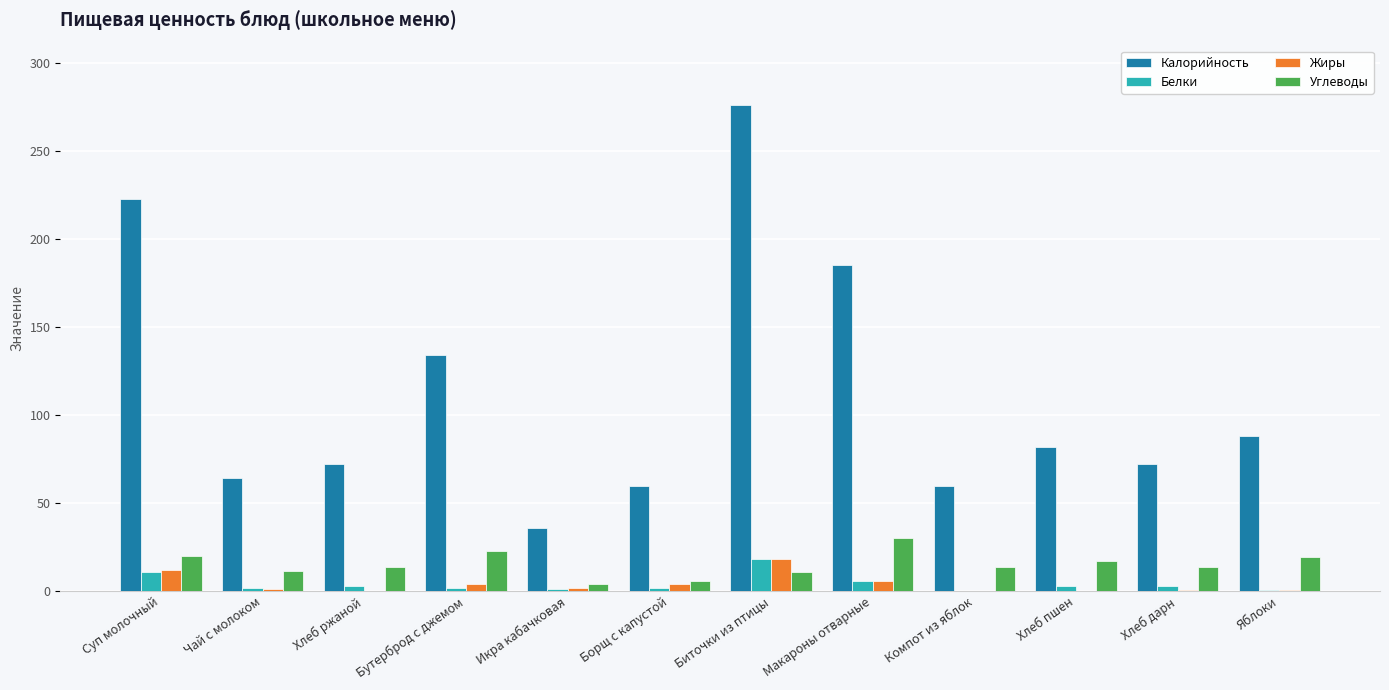

Does the chart contain stacked bars?

No